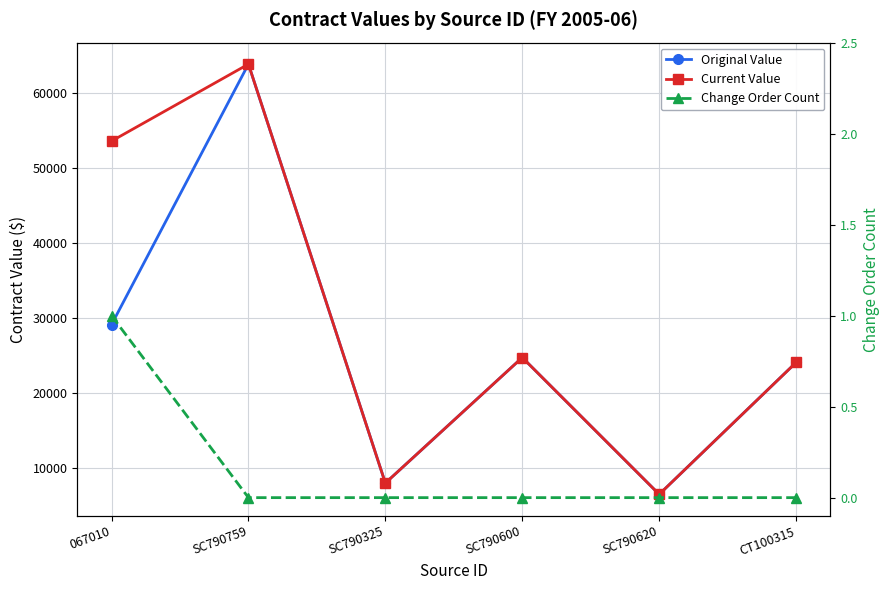

What is the average value of the Change Order Count series?

0.2